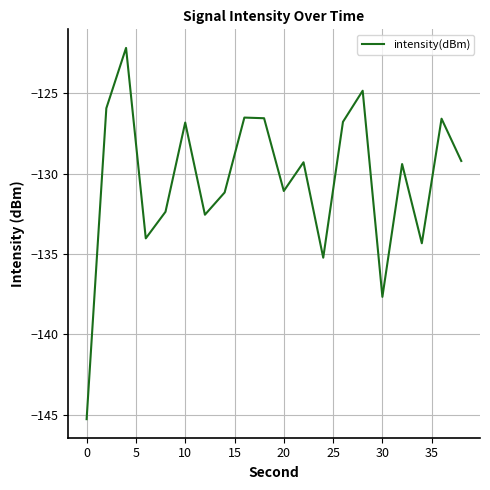

What is the difference between the maximum and minimum values?

23.1